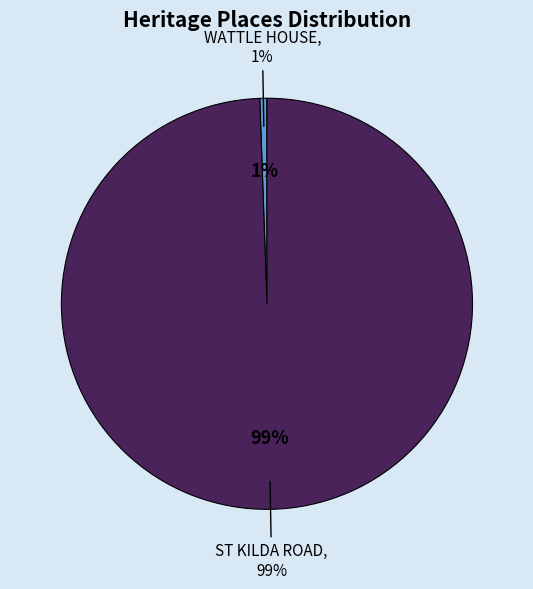

Is there any slice that represents more than half of the pie?

Yes